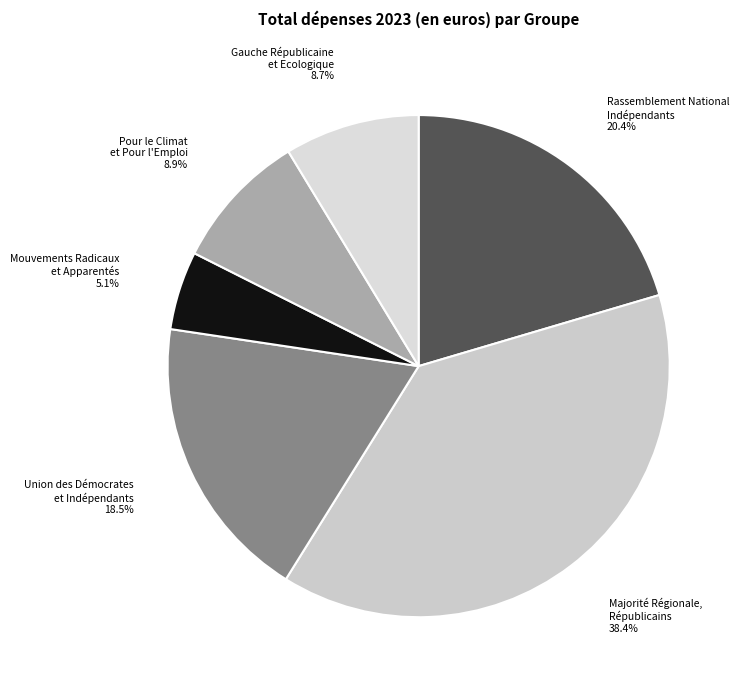

What is the ratio of the value at Mouvements Radicaux et Apparentés to the value at Pour le Climat et Pour l'Emploi?

0.6